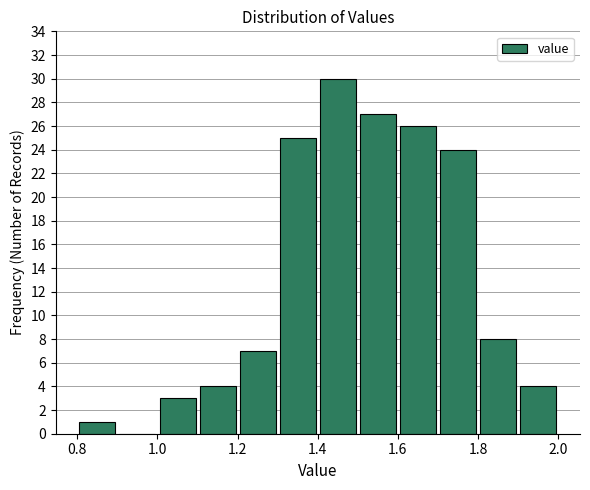

Reading left to right, transcribe this chart: for each bar, give the range it covers on the x-axis and its height. The values are not printed on the chart, so give them approximately, as read against the axis.

0.8 to 0.9: 1
0.9 to 1.0: 0
1.0 to 1.1: 3
1.1 to 1.2: 4
1.2 to 1.3: 7
1.3 to 1.4: 25
1.4 to 1.5: 30
1.5 to 1.6: 27
1.6 to 1.7: 26
1.7 to 1.8: 24
1.8 to 1.9: 8
1.9 to 2.0: 4